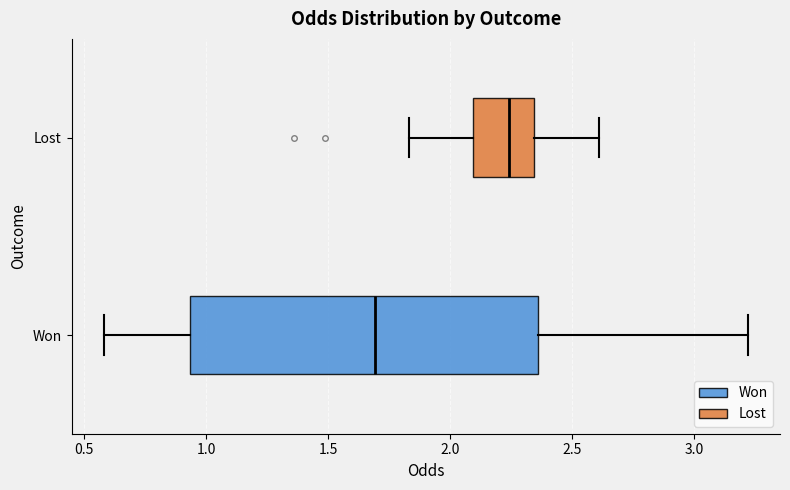

Which box has the furthest to the left median line?

Won